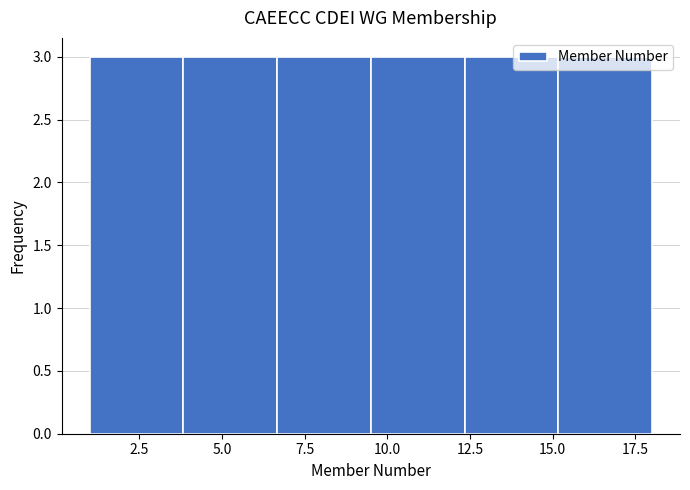

Reading left to right, list every bar in this chart as the range it spans on the x-axis followed by its height. Neither the bar edges nor the heights are printed on the chart, so give them approximately, as read against the axes.

1.0 to 4.0: 3
4.0 to 6.5: 3
6.5 to 9.5: 3
9.5 to 12.5: 3
12.5 to 15.0: 3
15.0 to 18.0: 3